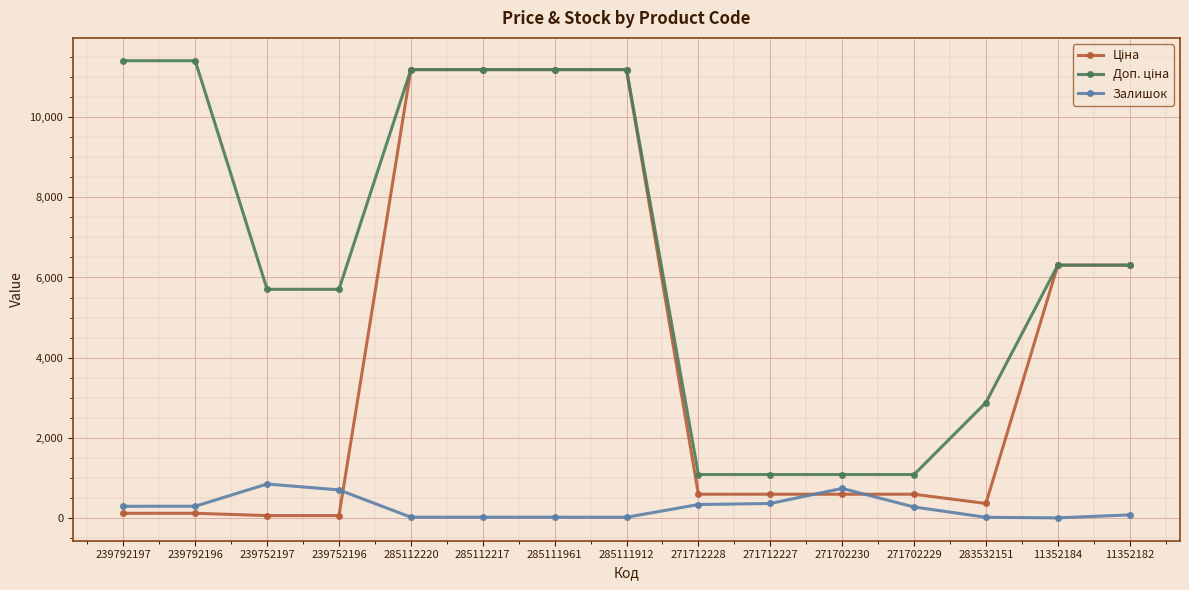

At how many categories does at least one series exceed 4194?

10